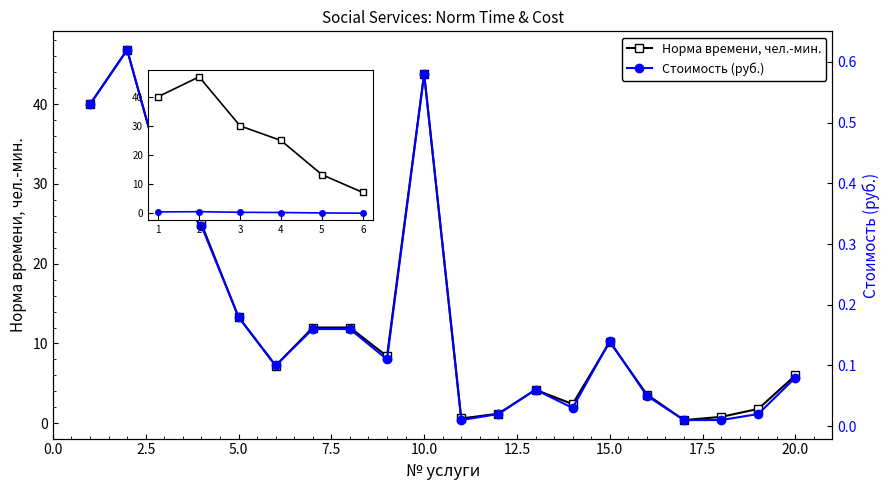

What is the value of the Норма времени, чел.-мин. point at the 6th from the left?

7.2